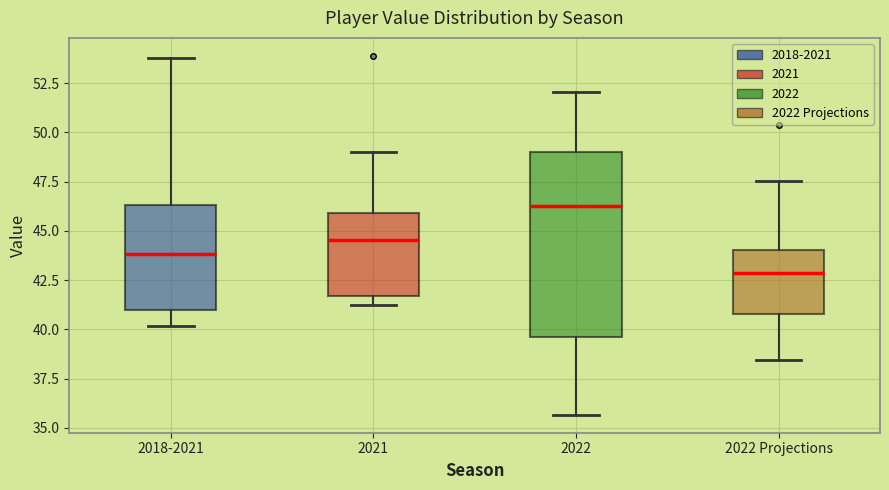

Reading left to right, read every box against the y-axis: the position of its median line, the range the box covers, and the ends of its whiskers. The values are not printed on the chart, so give them approximately, as read against the axis.

2018-2021: median 44.0, box 41.0 to 46.5, whiskers 40.0 to 54.0
2021: median 44.5, box 41.5 to 46.0, whiskers 41.5 (just below the box's lower edge) to 49.0
2022: median 46.5, box 39.5 to 49.0, whiskers 35.5 to 52.0
2022 Projections: median 43.0, box 41.0 to 44.0, whiskers 38.5 to 47.5